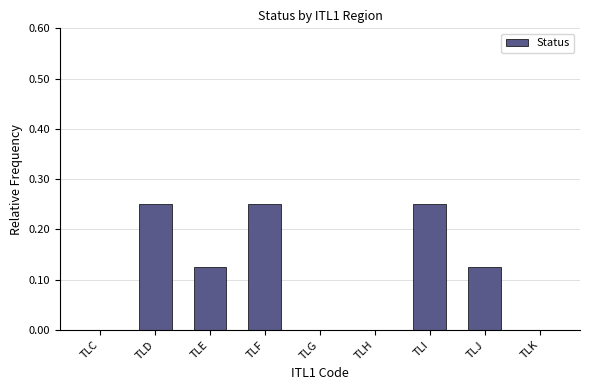

True or false: the data shows 0.1 at TLK.

False